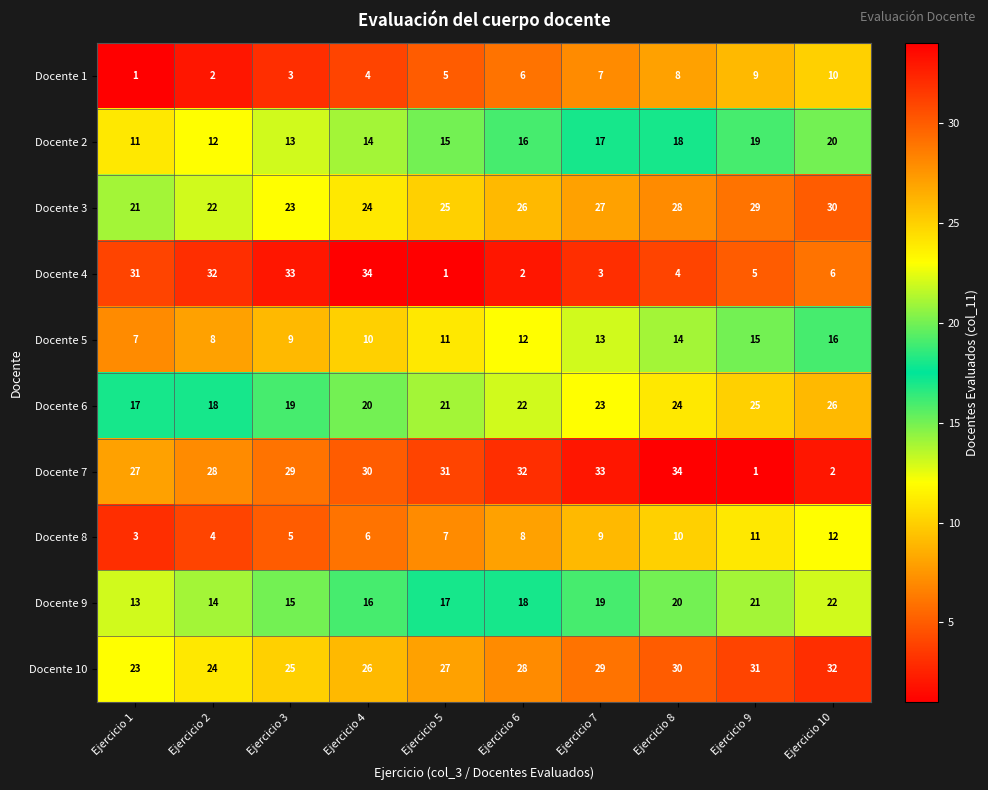

Read the Docente 8 value at Ejercicio 1.

3